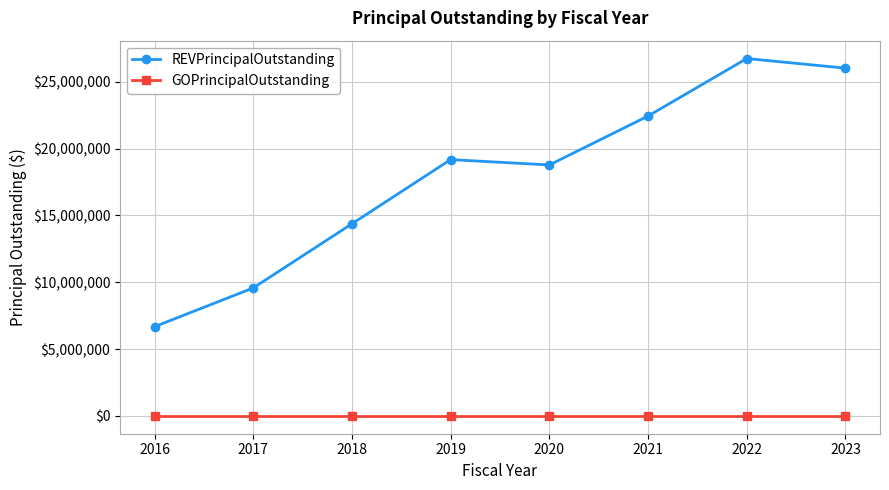

What is the difference between the highest and lowest values at 2017?

9575000